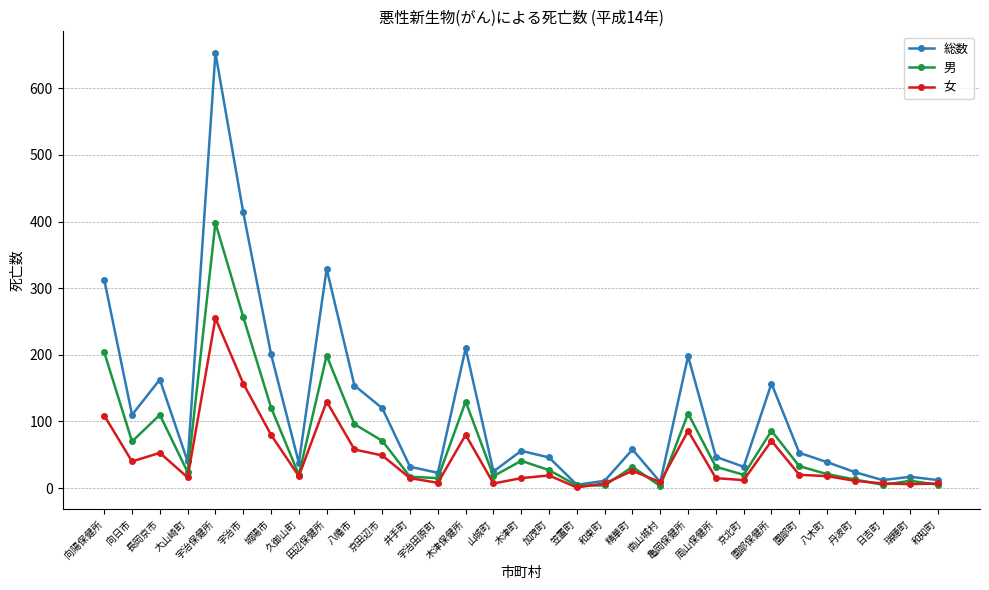

Rank the series at 向陽保健所 from lowest to highest value.

女, 男, 総数